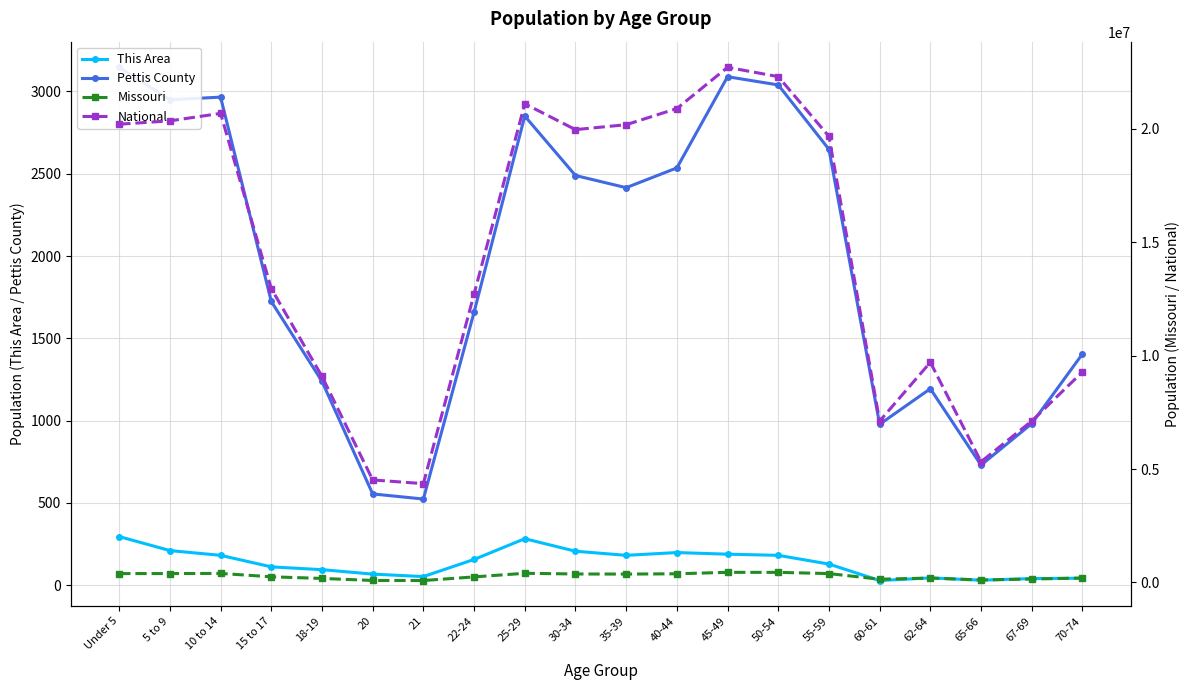

Where does the Missouri series first go above 368070?

Under 5